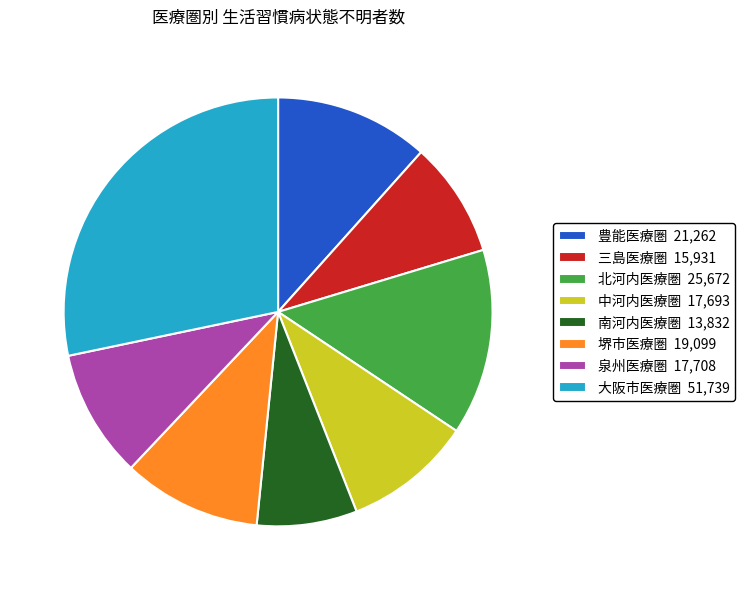

Approximately how many times larger is the value at 南河内医療圏 compared to 中河内医療圏?

0.8